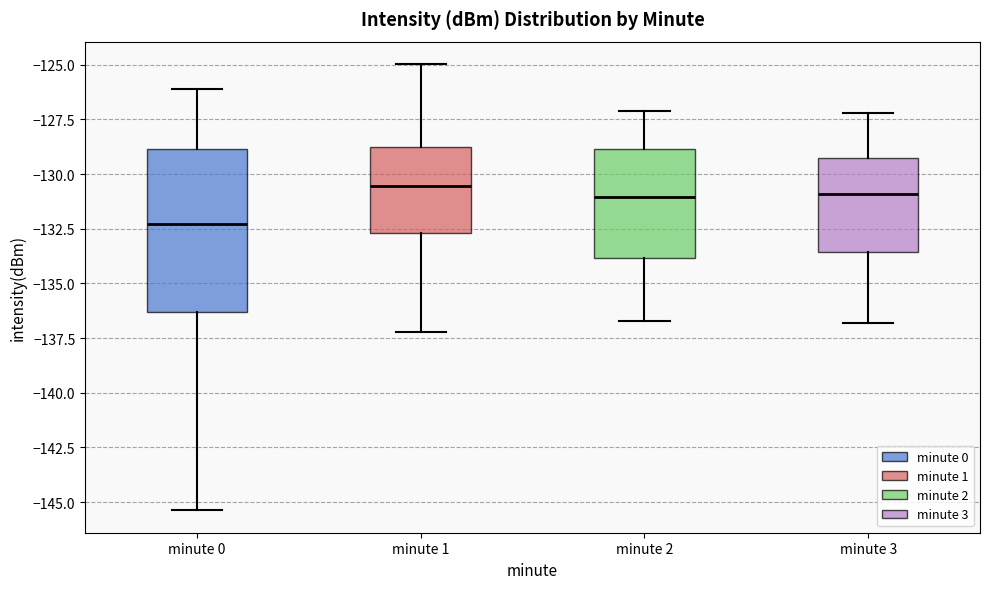

Reading left to right, transcribe this box plot: for each box, give where its median line is, the range the box spans, and where its two whiskers end, as read against the y-axis. The values are not printed on the chart, so give them approximately, as read against the axis.

minute 0: median -132.5, box -136.5 to -129.0, whiskers -145.5 to -126.0
minute 1: median -130.5, box -132.5 to -129.0, whiskers -137.0 to -125.0
minute 2: median -131.0, box -134.0 to -129.0, whiskers -136.5 to -127.0
minute 3: median -131.0, box -133.5 to -129.5, whiskers -137.0 to -127.0